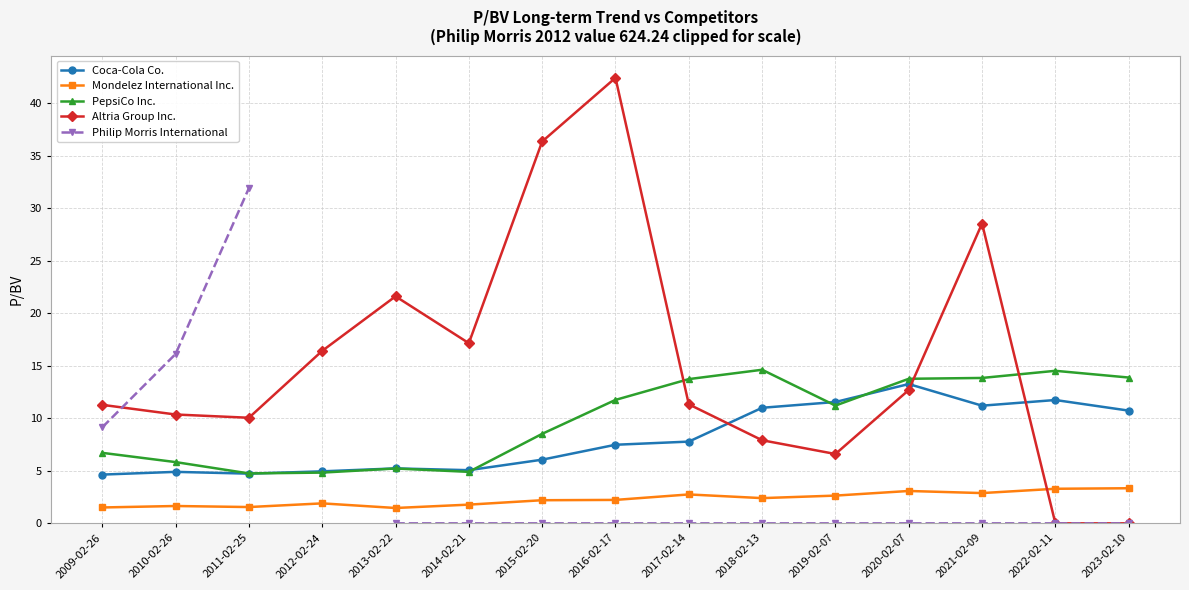

How many lines are shown in the chart?

5